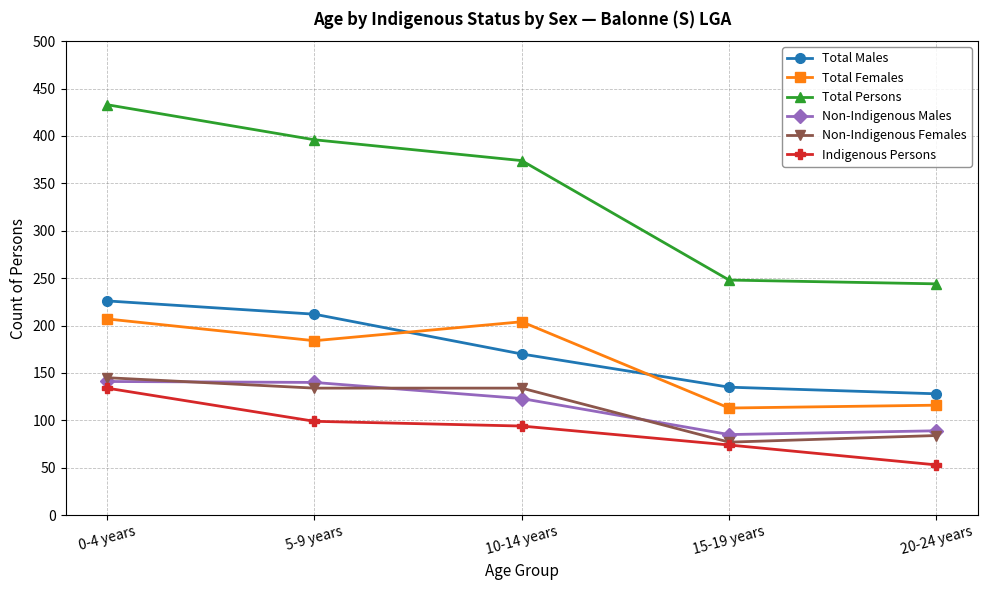

Is it true that Non-Indigenous Males equals 34 at 20-24 years?

False